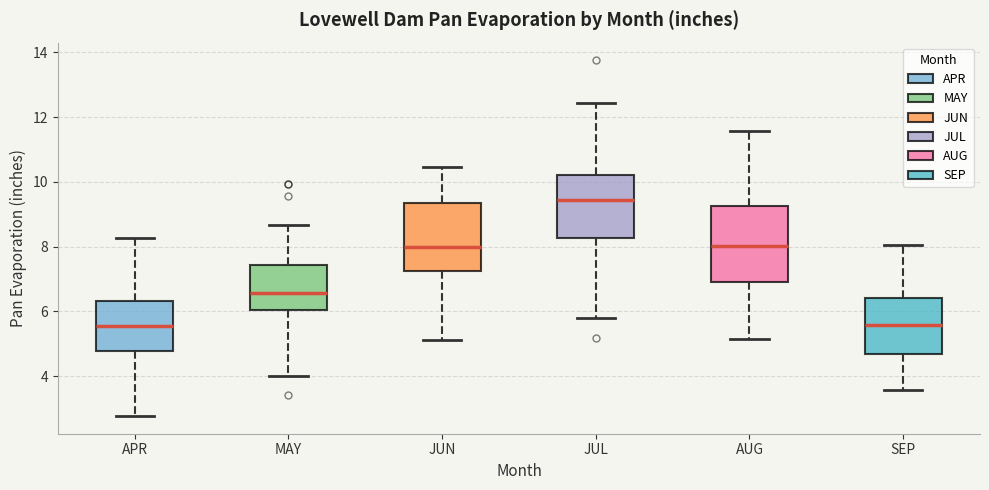

Reading left to right, transcribe this box plot: for each box, give where its median line is, the range the box spans, and where its two whiskers end, as read against the y-axis. The values are not printed on the chart, so give them approximately, as read against the axis.

APR: median 5.6, box 4.8 to 6.4, whiskers 2.8 to 8.2
MAY: median 6.6, box 6.0 to 7.4, whiskers 4.0 to 8.6
JUN: median 8.0, box 7.2 to 9.4, whiskers 5.2 to 10.4
JUL: median 9.4, box 8.2 to 10.2, whiskers 5.8 to 12.4
AUG: median 8.0, box 6.8 to 9.2, whiskers 5.2 to 11.6
SEP: median 5.6, box 4.6 to 6.4, whiskers 3.6 to 8.0